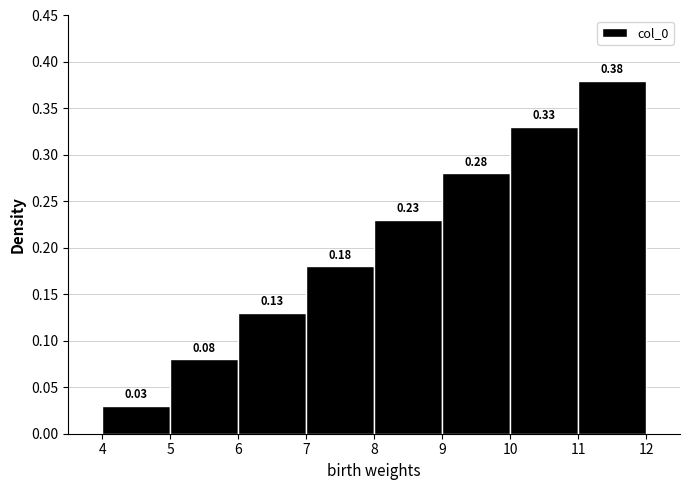

Reading left to right, transcribe this chart: for each bar, give the range it covers on the x-axis and its height.

4 to 5: 0.03
5 to 6: 0.08
6 to 7: 0.13
7 to 8: 0.18
8 to 9: 0.23
9 to 10: 0.28
10 to 11: 0.33
11 to 12: 0.38